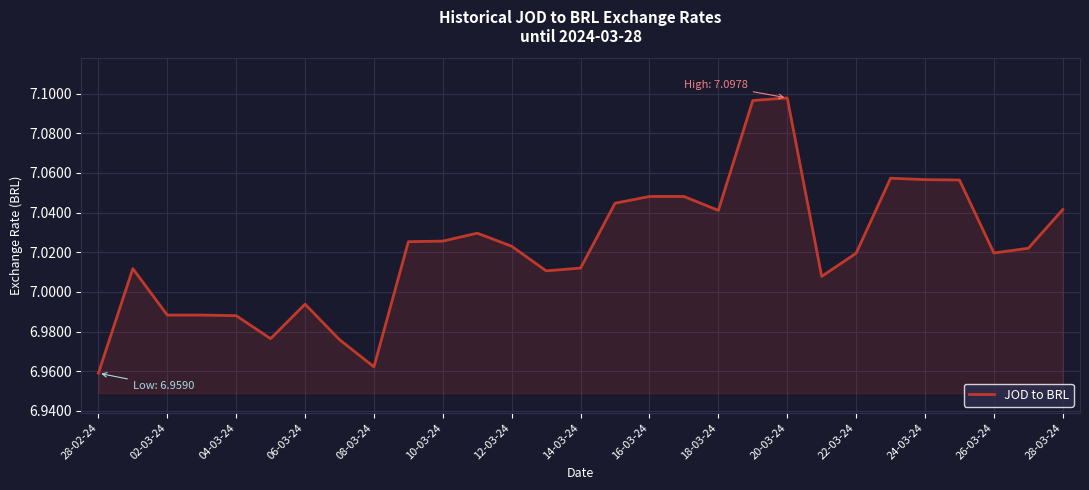

Is this an area chart (filled region under the line)?

No